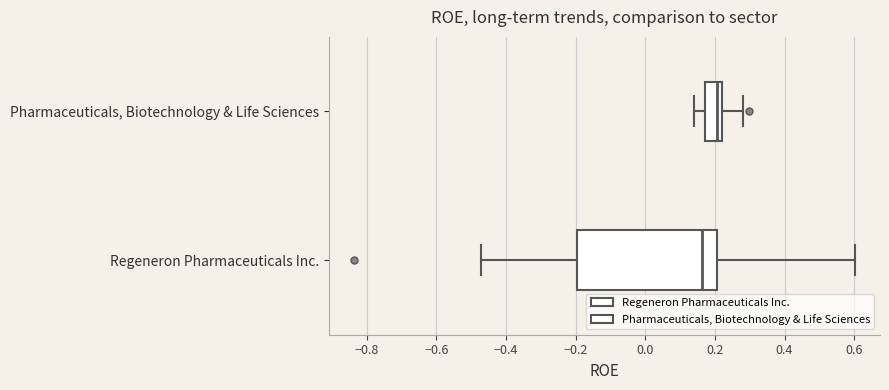

Where does the left whisker of the box for Pharmaceuticals, Biotechnology & Life Sciences end on the x-axis? The values are not printed on the chart, so give them approximately, as read against the axis.

0.14